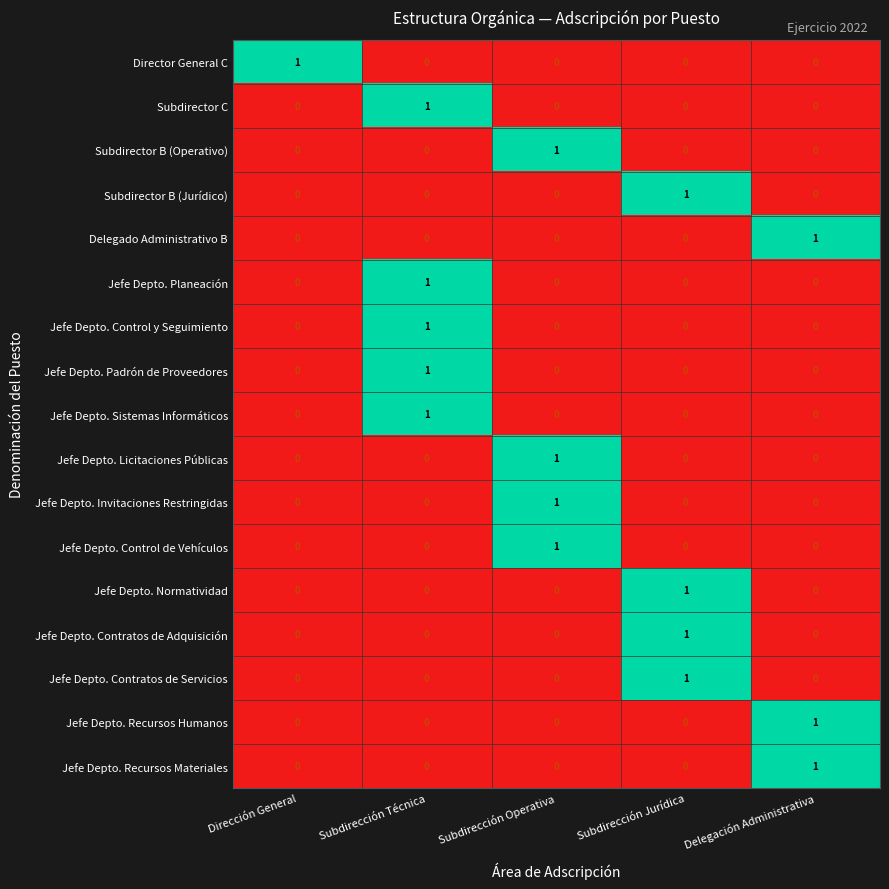

True or false: Jefe Depto. Contratos de Adquisición has a value of -1 at Delegación Administrativa.

False